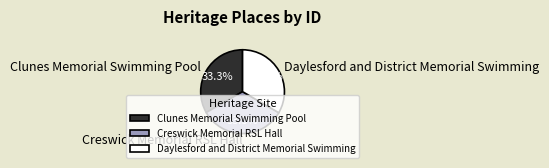

How many segments does this pie chart have?

3